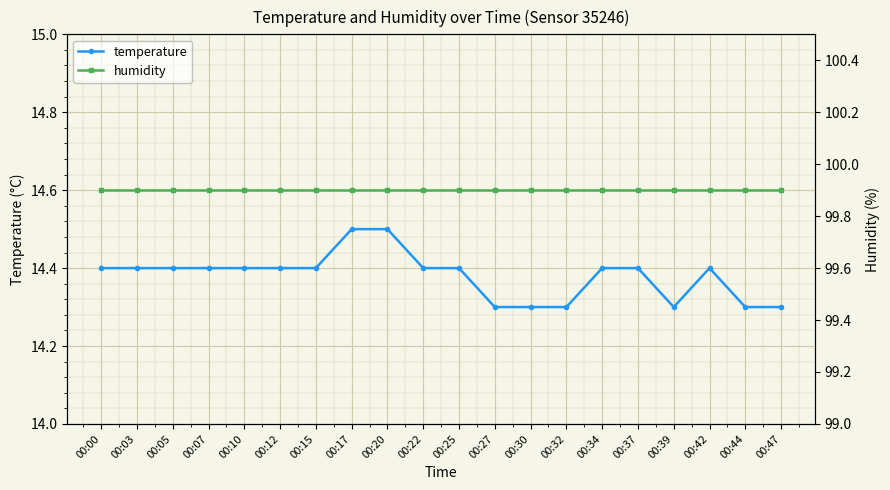

Is the value of humidity at 00:44 greater than the value of temperature at 00:10?

Yes